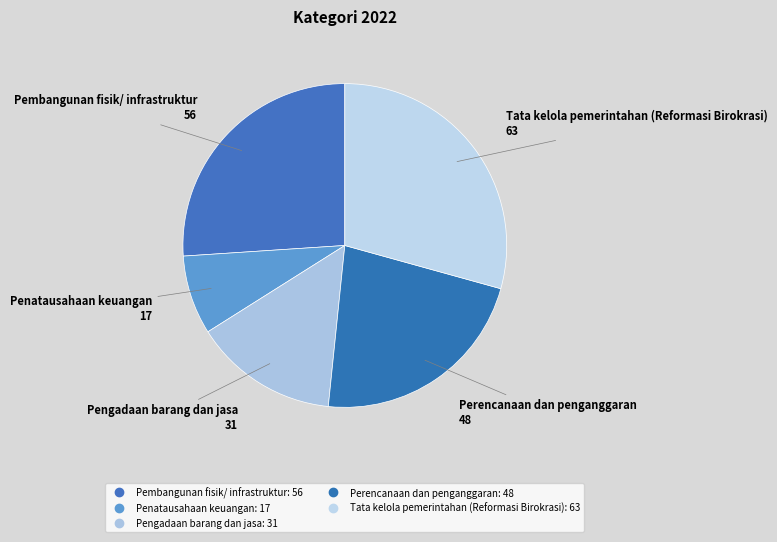

True or false: Perencanaan dan penganggaran accounts for 22% of the total.

True